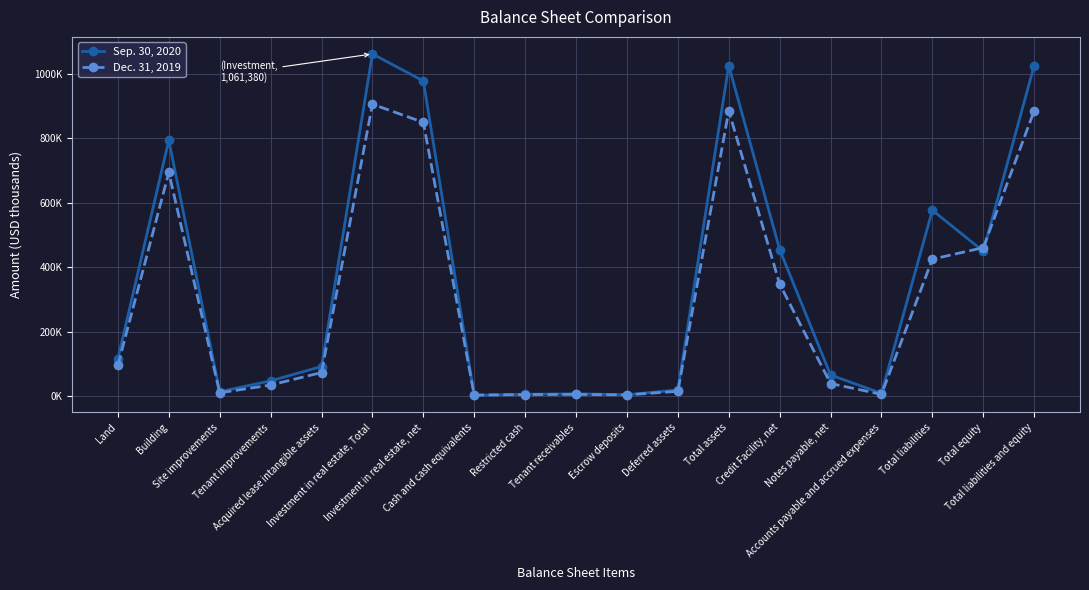

Reading left to right, extract all data points from this chart.

Sep. 30, 2020: Land=116123	Building=793559	Site improvements=13268	Tenant improvements=46965	Acquired lease intangible assets=91465	Investment in real estate, Total=1061380	Investment in real estate, net=977487	Cash and cash equivalents=2052	Restricted cash=5210	Tenant receivables=6702	Escrow deposits=3792	Deferred assets=18928	Total assets=1025551	Credit Facility, net=454325	Notes payable, net=65060	Accounts payable and accrued expenses=8329	Total liabilities=576344	Total equity=449207	Total liabilities and equity=1025551
Dec. 31, 2019: Land=95381	Building=693533	Site improvements=9912	Tenant improvements=33909	Acquired lease intangible assets=72794	Investment in real estate, Total=905529	Investment in real estate, net=849026	Cash and cash equivalents=2765	Restricted cash=4420	Tenant receivables=4957	Escrow deposits=3417	Deferred assets=14512	Total assets=884934	Credit Facility, net=347518	Notes payable, net=38650	Accounts payable and accrued expenses=5069	Total liabilities=424581	Total equity=460353	Total liabilities and equity=884934